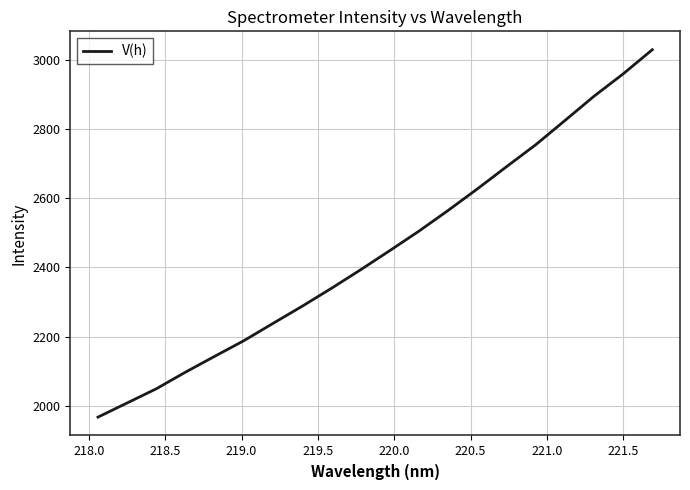

What is the greatest value displayed?

3028.7